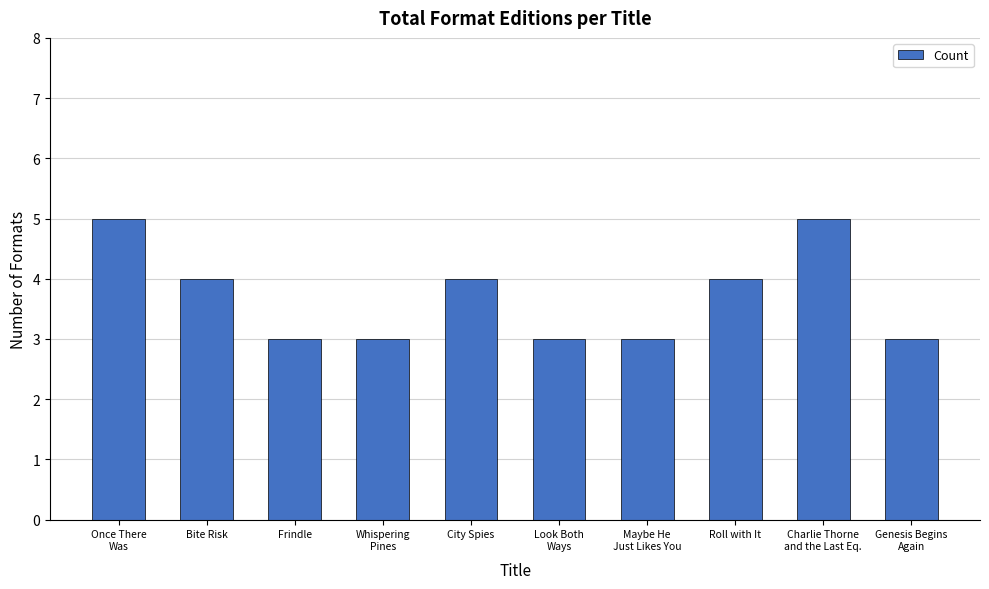

Reading left to right, extract all data points from this chart.

5	4	3	3	4	3	3	4	5	3